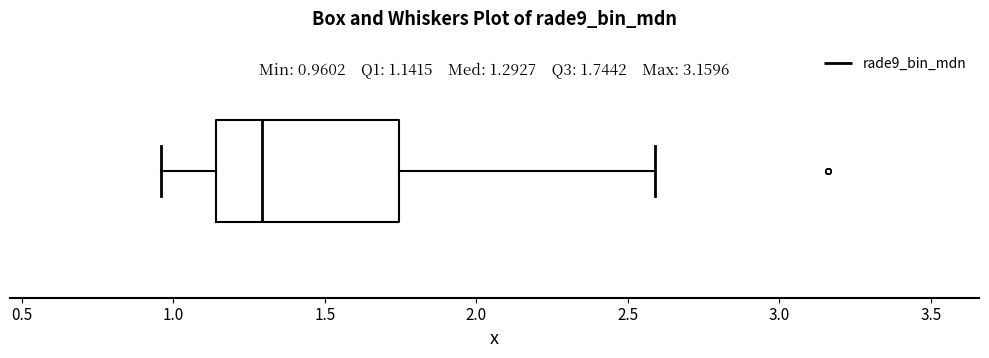

Where does the left whisker of the box end on the x-axis? The values are not printed on the chart, so give them approximately, as read against the axis.

0.95